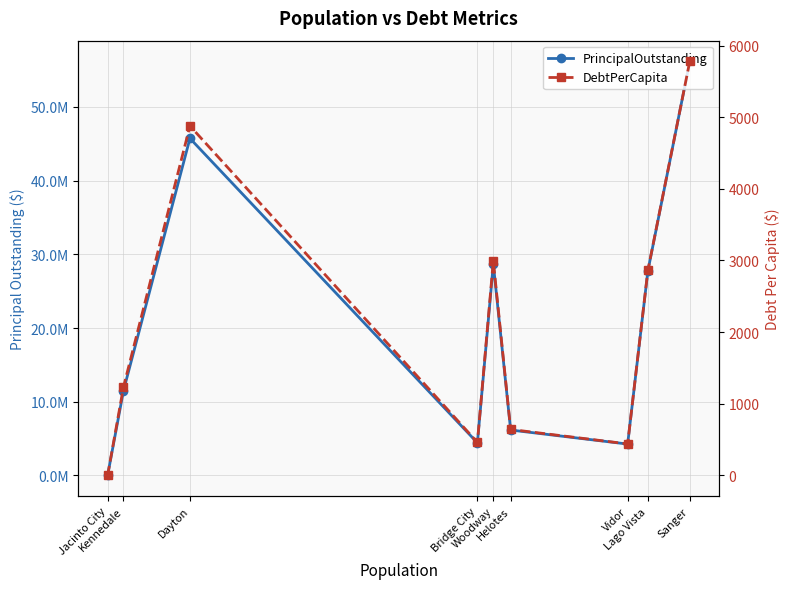

Where is DebtPerCapita nearest to the value 2889?

Lago Vista